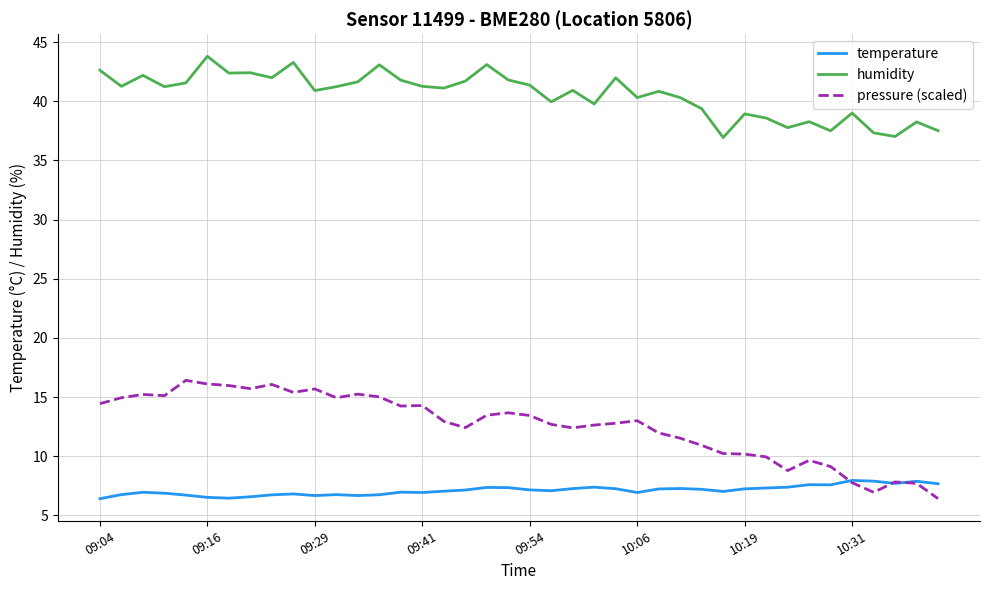

Rank the series by their average value, from lowest to highest.

temperature, pressure (scaled), humidity